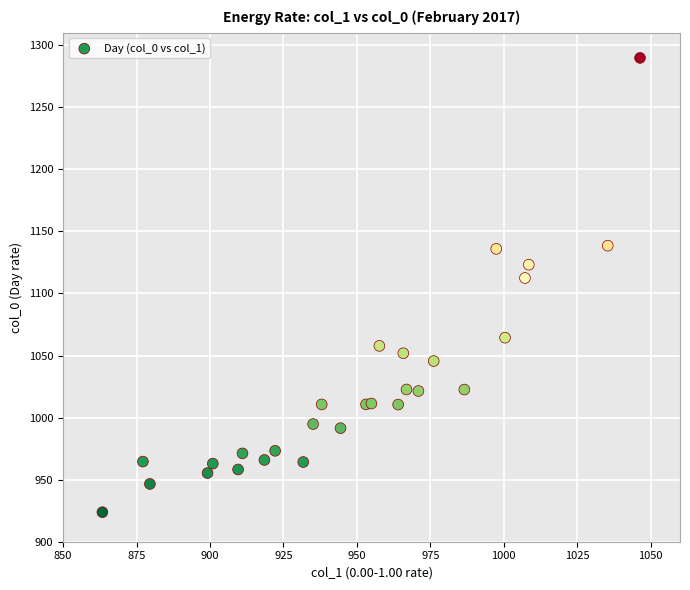

What Y value in the scatter plot is closest to 1106?

1112.4